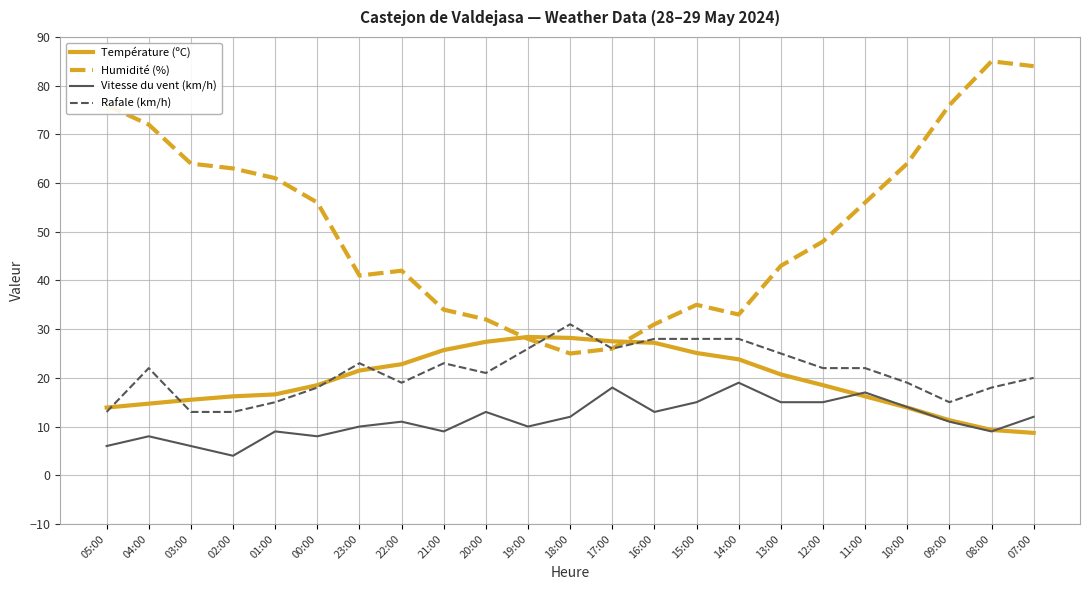

How many interior local peaks does the Vitesse du vent (km/h) series have?

7